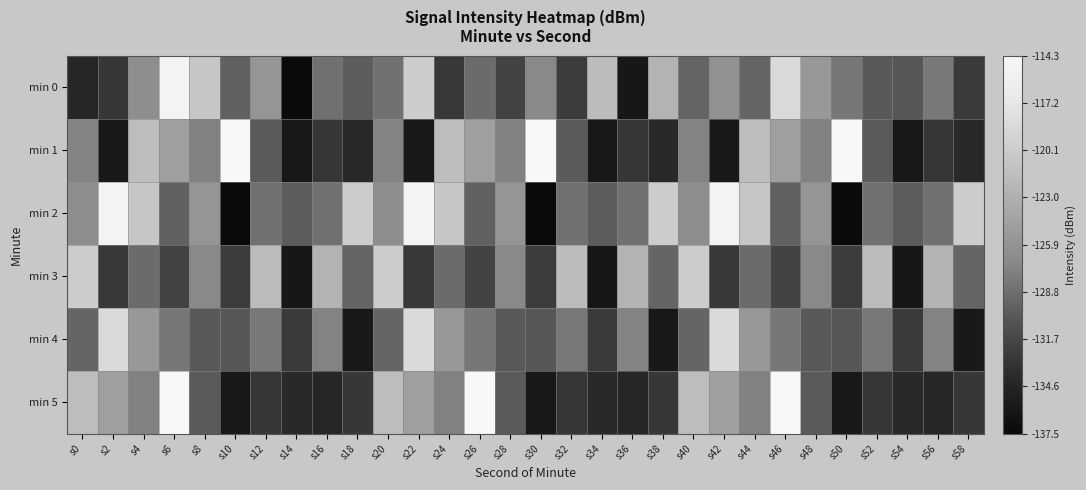

Which series has the largest total across all categories?

min 2